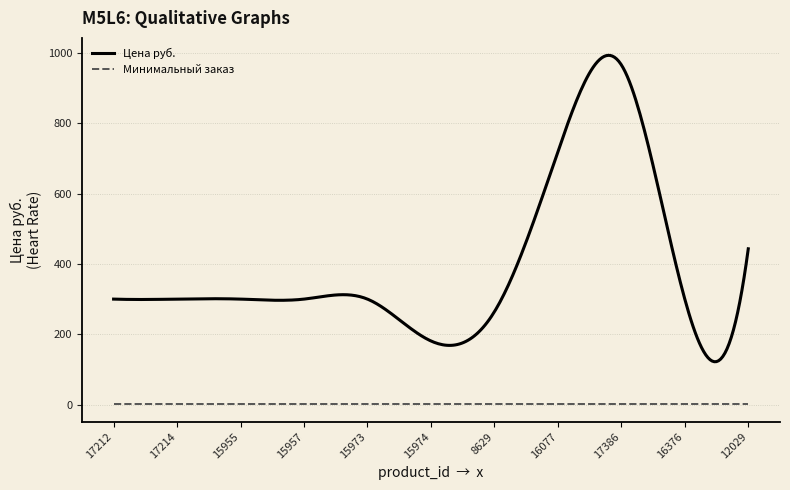

Rank the series at 15974 from highest to lowest value.

Цена руб., Минимальный заказ